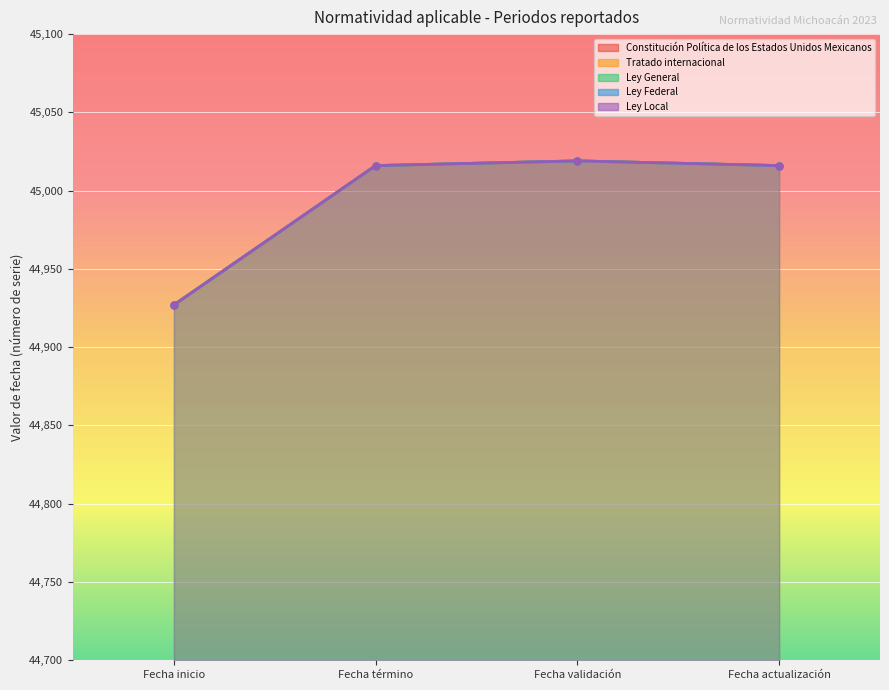

Reading left to right, transcribe all the data shown in this chart.

Constitución Política de los Estados Unidos Mexicanos: 44927	45016	45019	45016
Tratado internacional: 44927	45016	45019	45016
Ley General: 44927	45016	45019	45016
Ley Federal: 44927	45016	45019	45016
Ley Local: 44927	45016	45019	45016